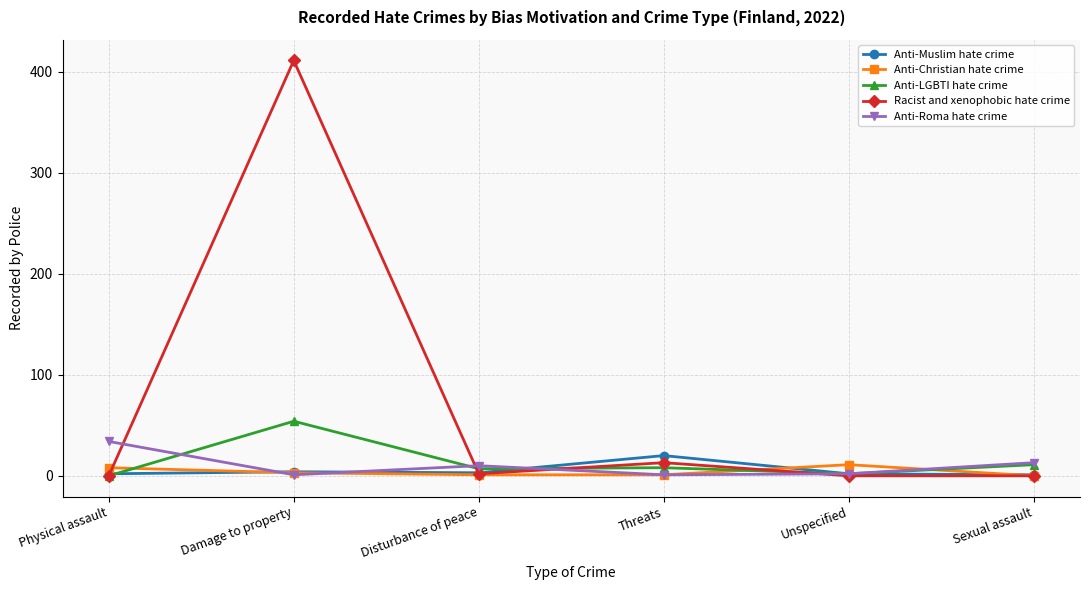

What is the difference between the maximum and minimum values in the Anti-Muslim hate crime series?

19